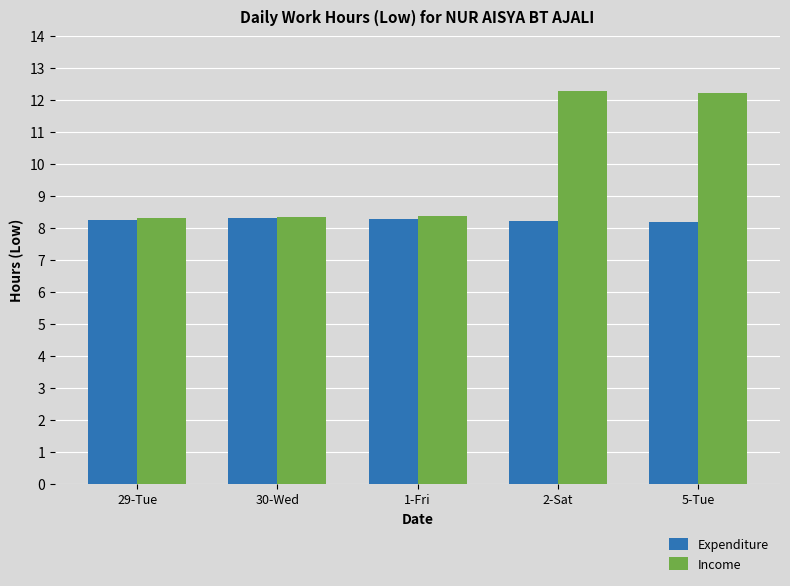

What is the difference between the maximum and minimum values in the Expenditure series?

0.1